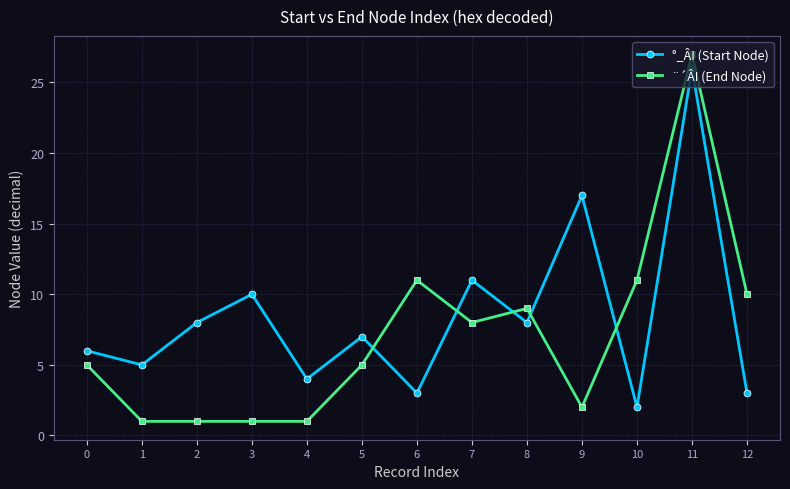

Count the number of categories in the chart.

13